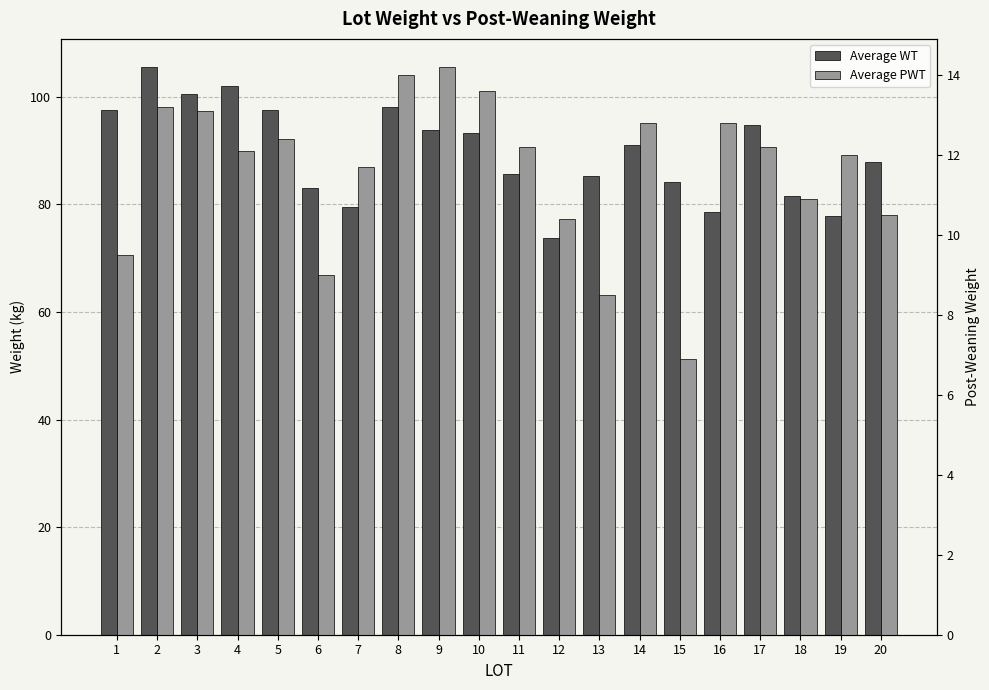

The Average WT series shows 127.8 at 17. True or false?

False